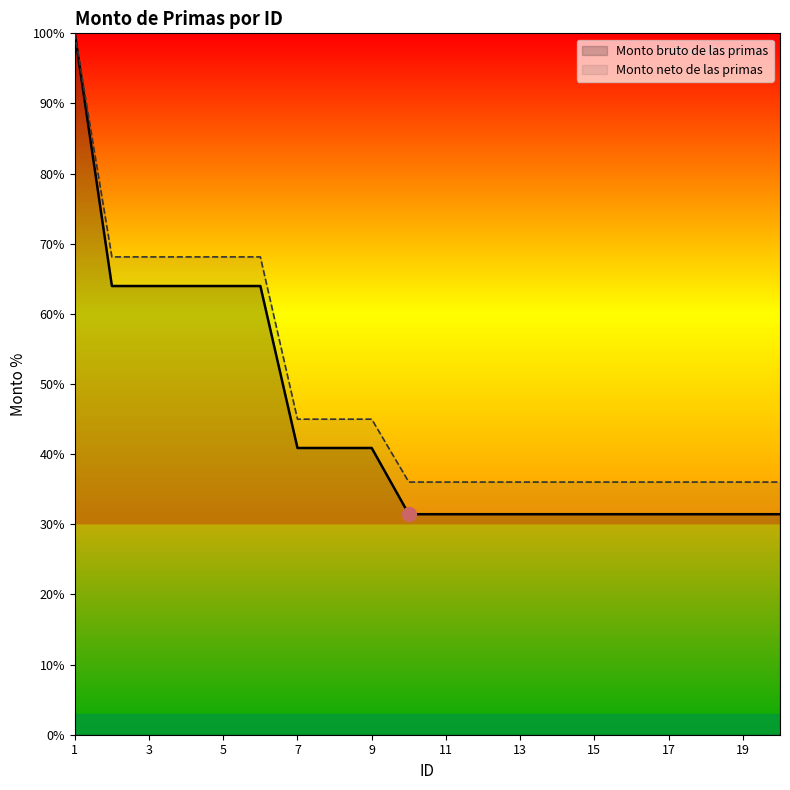

Rank the series at 7 from highest to lowest value.

Monto neto de las primas, Monto bruto de las primas